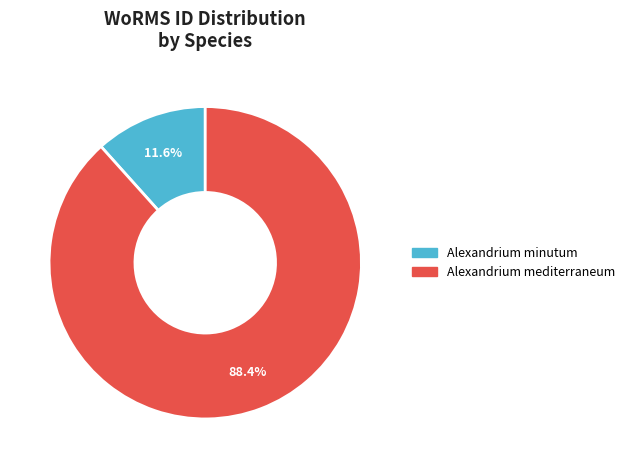

Combined, do Alexandrium mediterraneum and Alexandrium minutum account for over 50%?

Yes